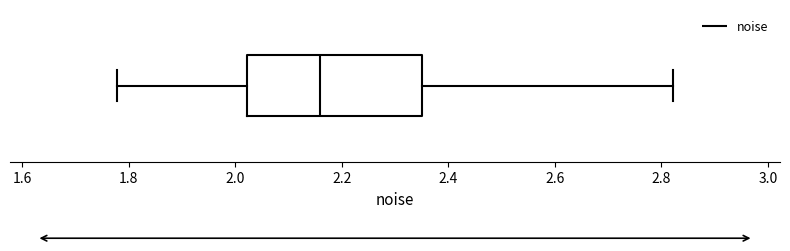

Read this box plot against the x-axis: the position of the median line, the range covered by the box, and the ends of both whiskers. The values are not printed on the chart, so give them approximately, as read against the axis.

median 2.16, box 2.02 to 2.34, whiskers 1.78 to 2.82